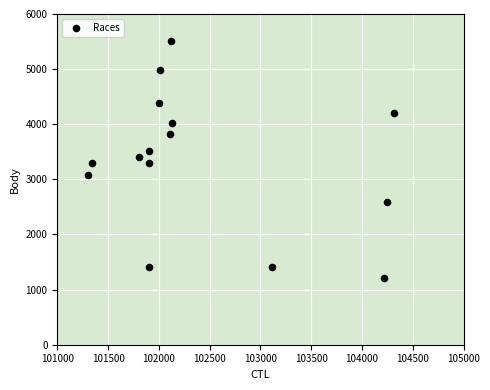

What is the range of X values (max minus min)?

3015